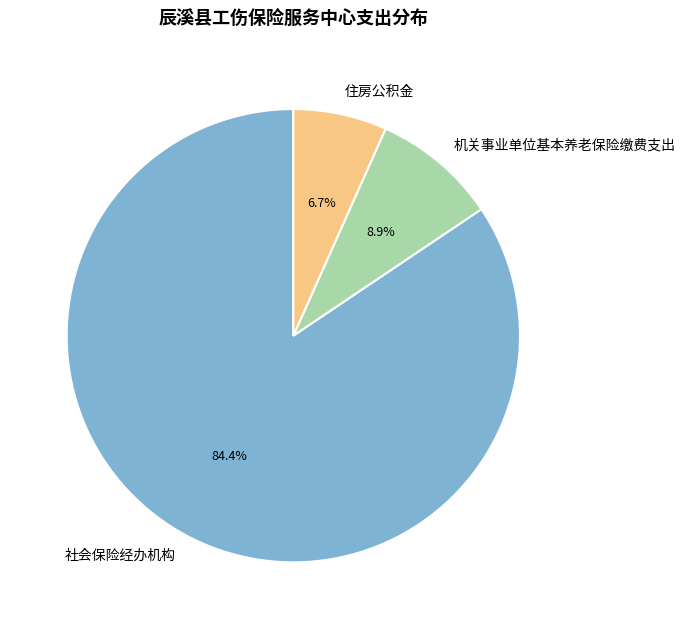

To the nearest percent, what percentage of the pie is 住房公积金?

7%